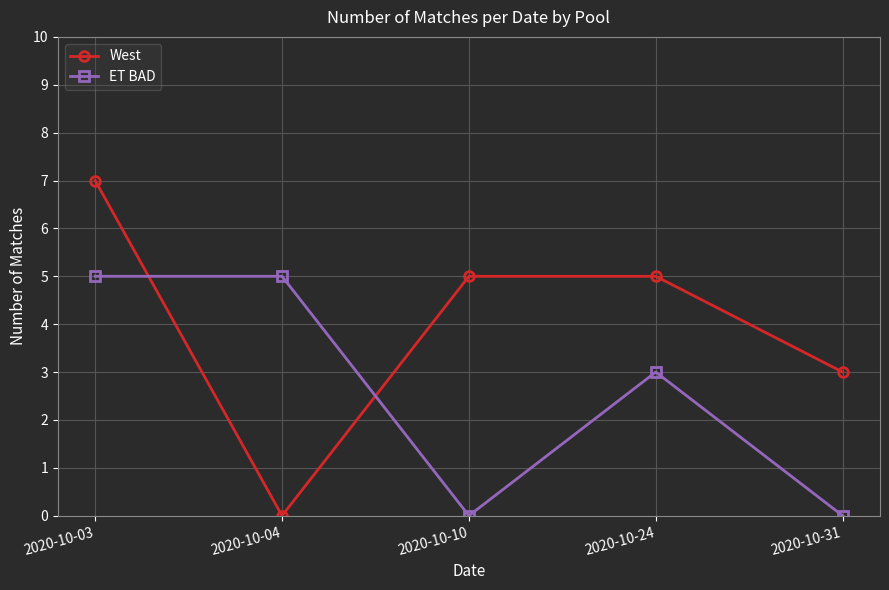

True or false: West has a value of 7 at 2020-10-03.

True